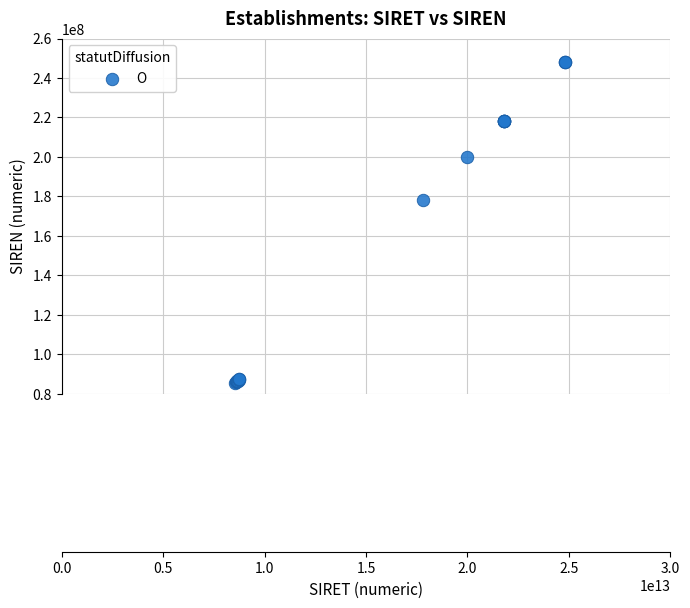

What Y value in the scatter plot is closest to 166855597?

178102117